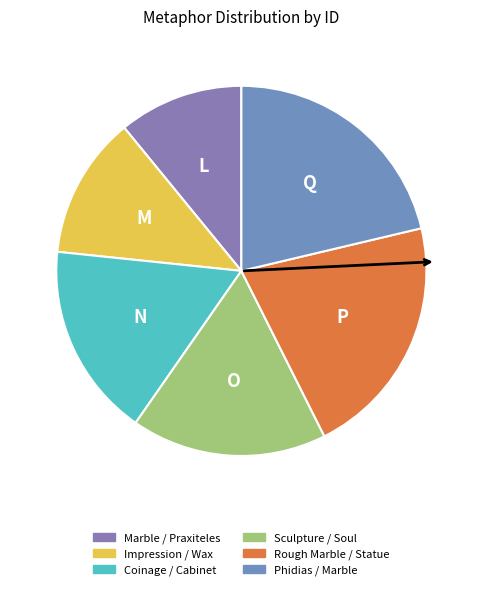

Is it true that Sculpture / Soul is 17% of the pie?

True